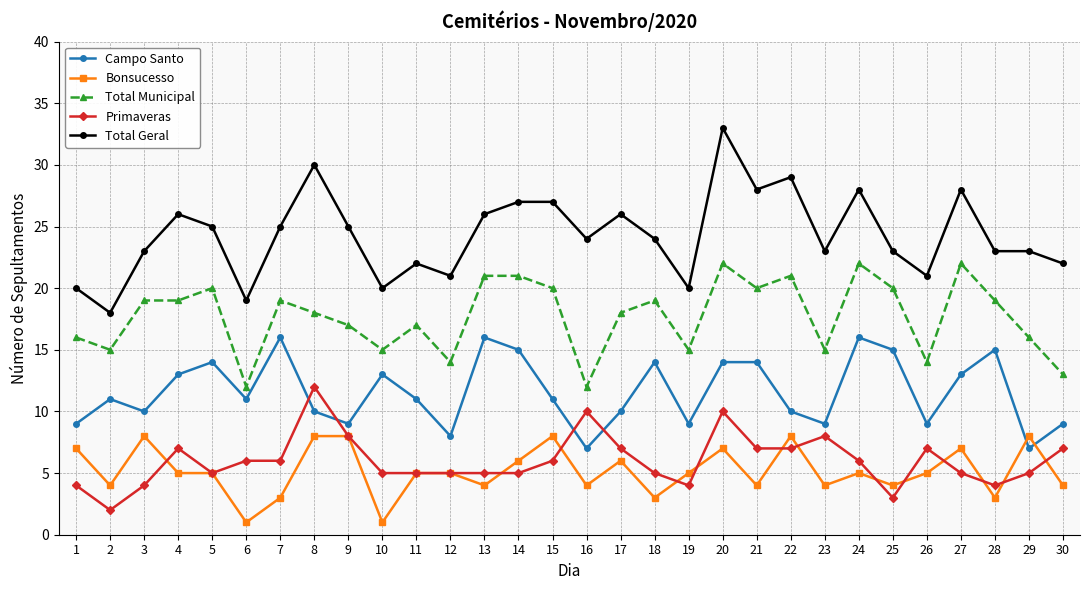

Reading left to right, what are all the values shown in this chart?

Campo Santo: 9	11	10	13	14	11	16	10	9	13	11	8	16	15	11	7	10	14	9	14	14	10	9	16	15	9	13	15	7	9
Bonsucesso: 7	4	8	5	5	1	3	8	8	1	5	5	4	6	8	4	6	3	5	7	4	8	4	5	4	5	7	3	8	4
Total Municipal: 16	15	19	19	20	12	19	18	17	15	17	14	21	21	20	12	18	19	15	22	20	21	15	22	20	14	22	19	16	13
Primaveras: 4	2	4	7	5	6	6	12	8	5	5	5	5	5	6	10	7	5	4	10	7	7	8	6	3	7	5	4	5	7
Total Geral: 20	18	23	26	25	19	25	30	25	20	22	21	26	27	27	24	26	24	20	33	28	29	23	28	23	21	28	23	23	22